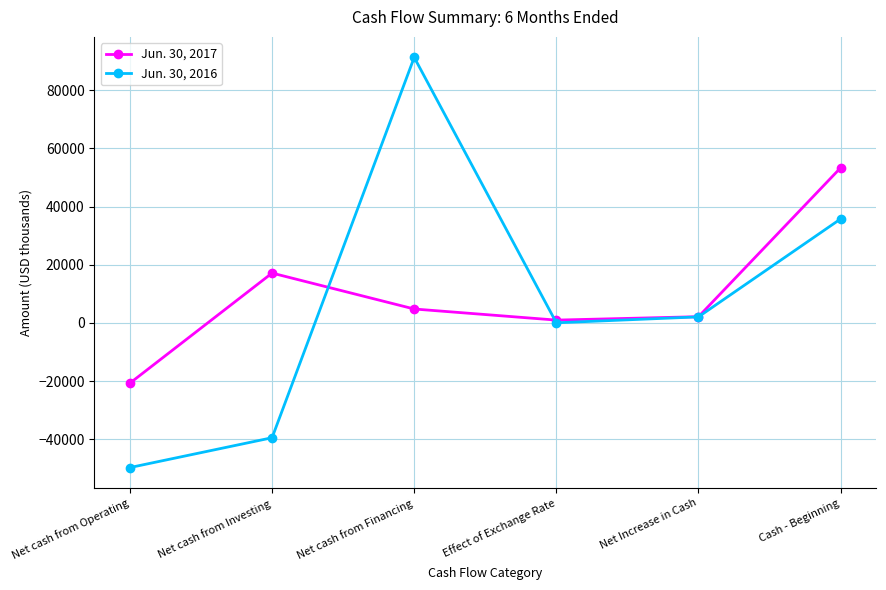

What is the smallest value displayed?

-49756